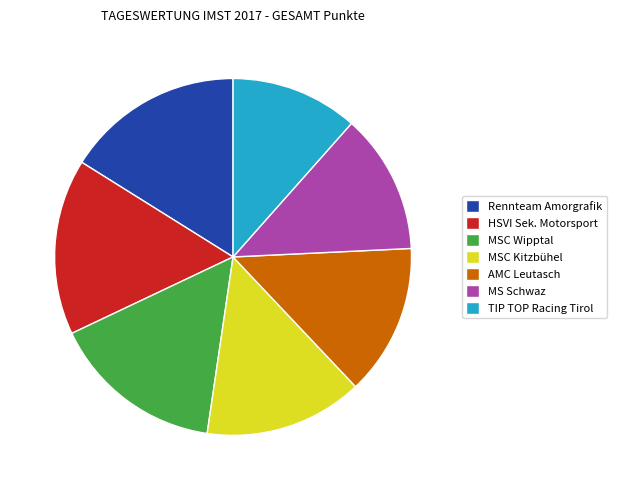

Does MSC Kitzbühel represent more than half of the total?

No